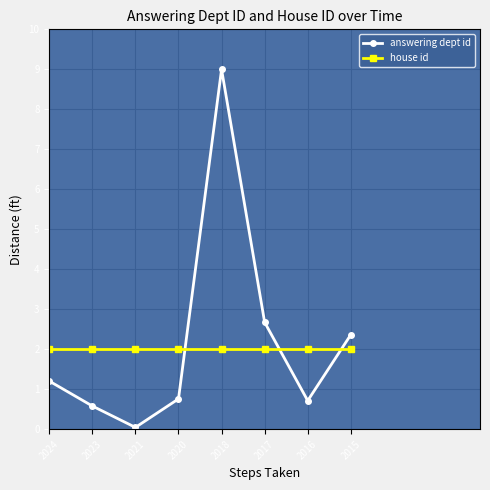

Which series has the largest range (max minus min)?

answering dept id